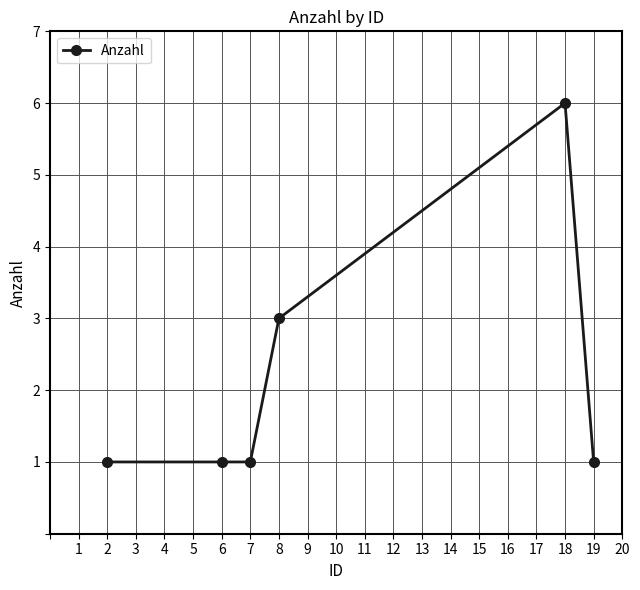

Which has a higher value, 2 or 18?

18